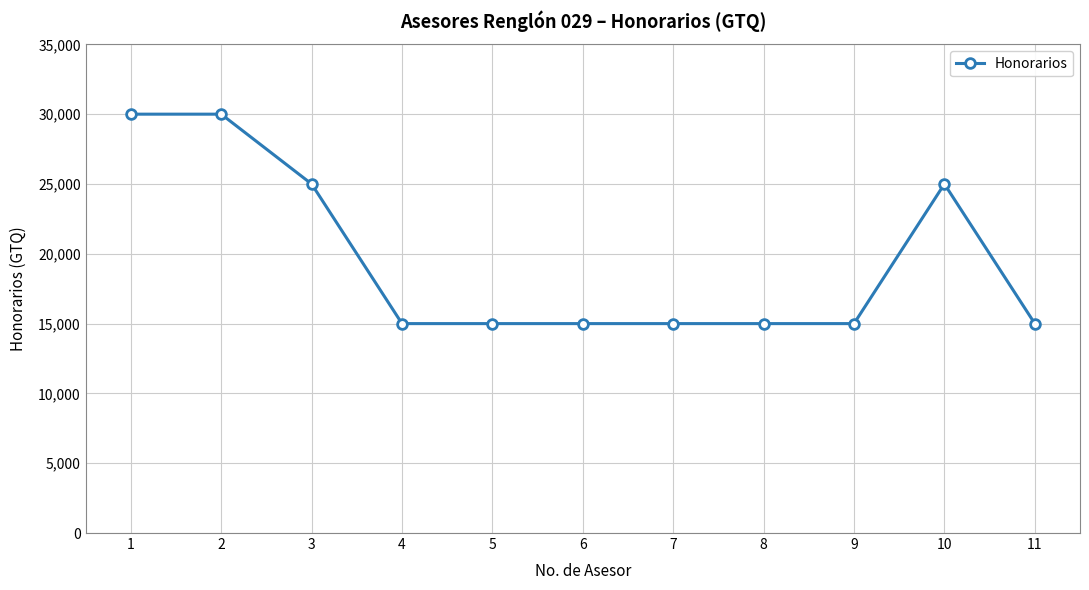

The value at 9 is 20273. True or false?

False